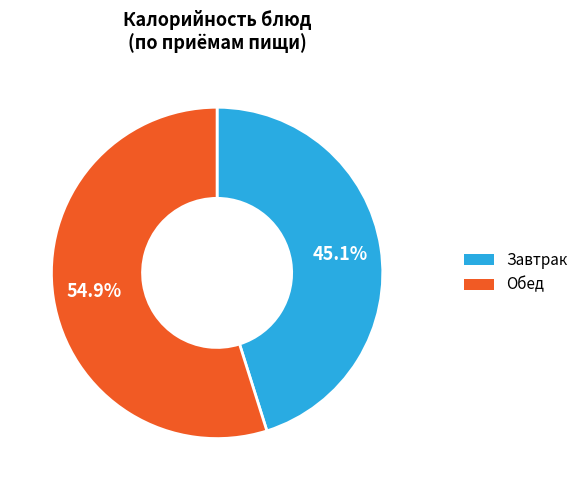

Is there a majority slice in this chart?

Yes